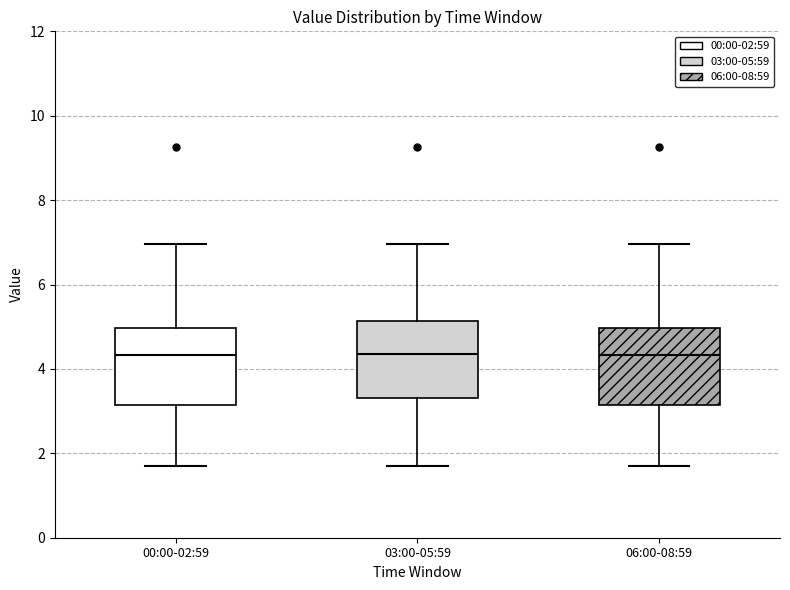

Reading left to right, transcribe this box plot: for each box, give where its median line is, the range the box spans, and where its two whiskers end, as read against the y-axis. The values are not printed on the chart, so give them approximately, as read against the axis.

00:00-02:59: median 4.4, box 3.2 to 5.0, whiskers 1.8 to 7.0
03:00-05:59: median 4.4, box 3.4 to 5.2, whiskers 1.8 to 7.0
06:00-08:59: median 4.4, box 3.2 to 5.0, whiskers 1.8 to 7.0